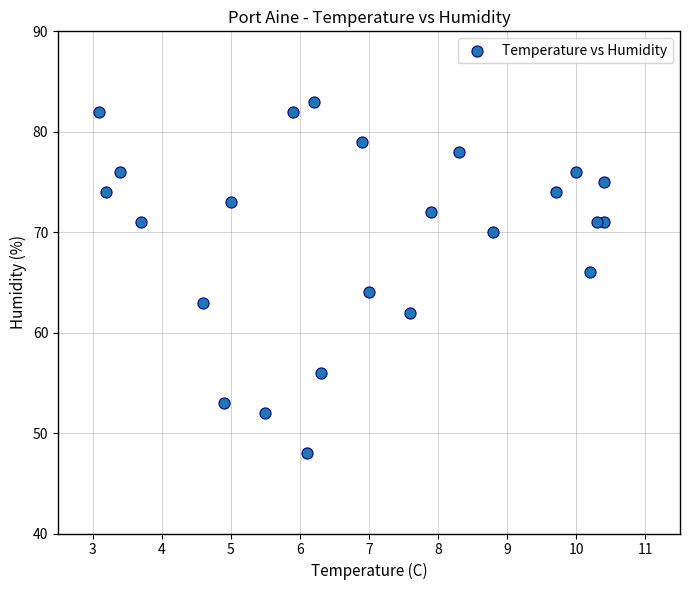

What is the range of Y values (max minus min)?

35